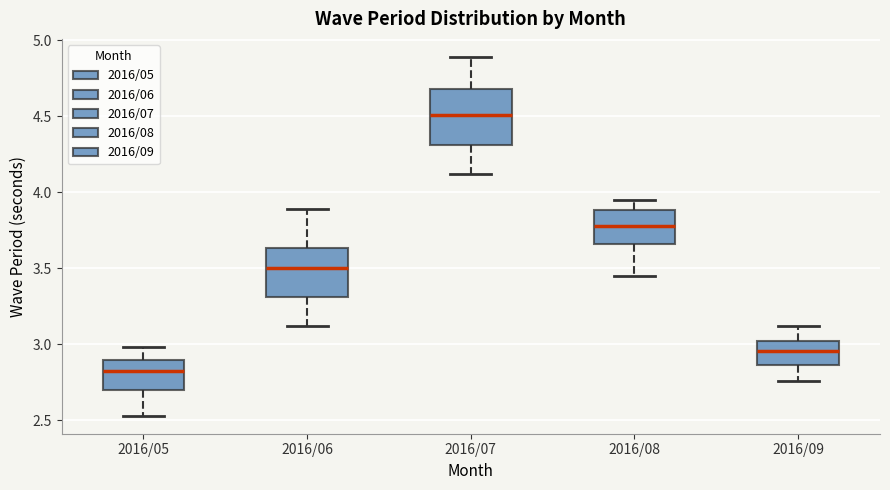

Which box's median line is the highest?

2016/07